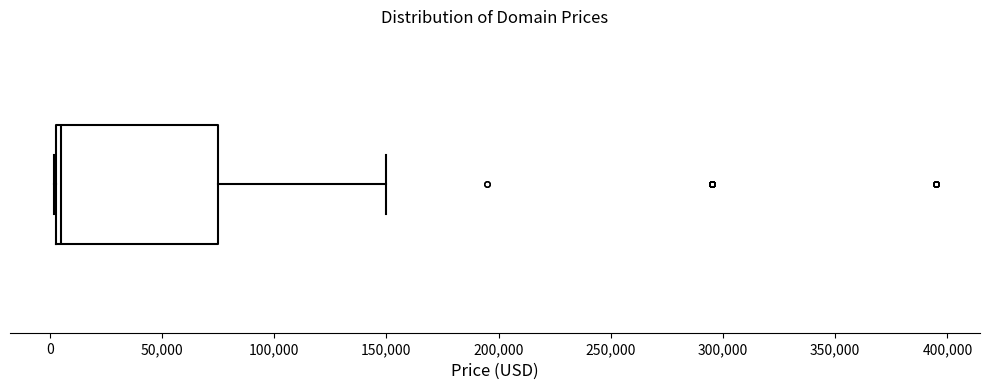

Transcribe this box plot: give where the median line is, the range the box spans, and where the two whiskers end, as read against the x-axis. The values are not printed on the chart, so give them approximately, as read against the axis.

median 5000 (just right of the box's left edge), box 5000 to 75000, whiskers 0 to 150000